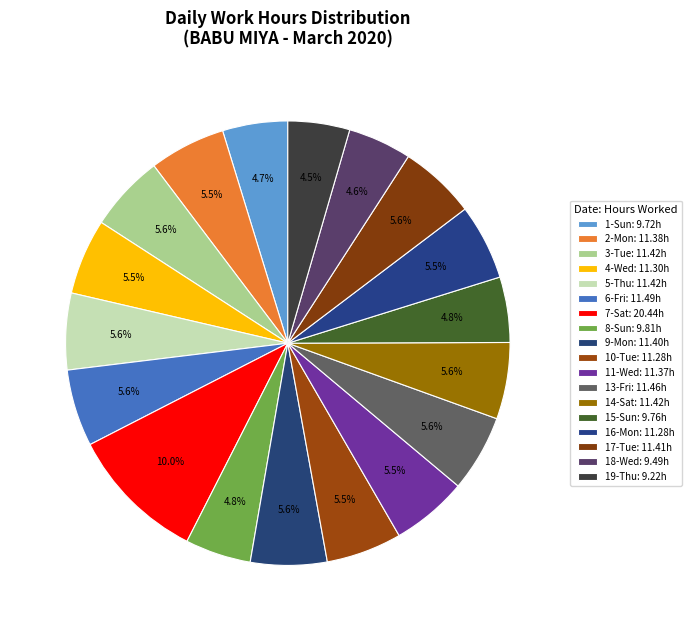

Which slice is the smallest?

19-Thu